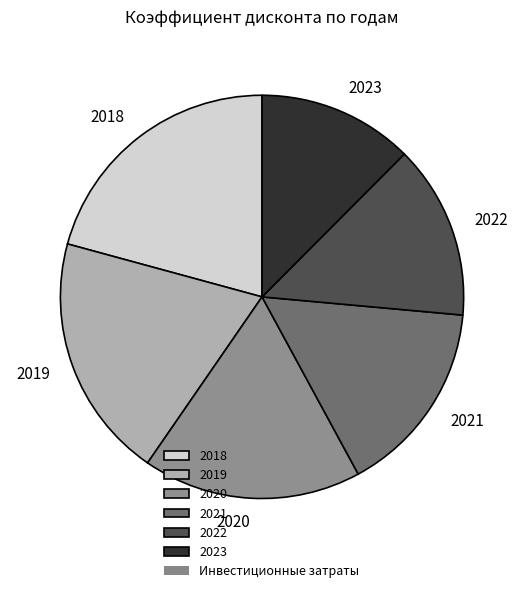

Rank the categories by value from lowest to highest.

2023, 2022, 2021, 2020, 2019, 2018